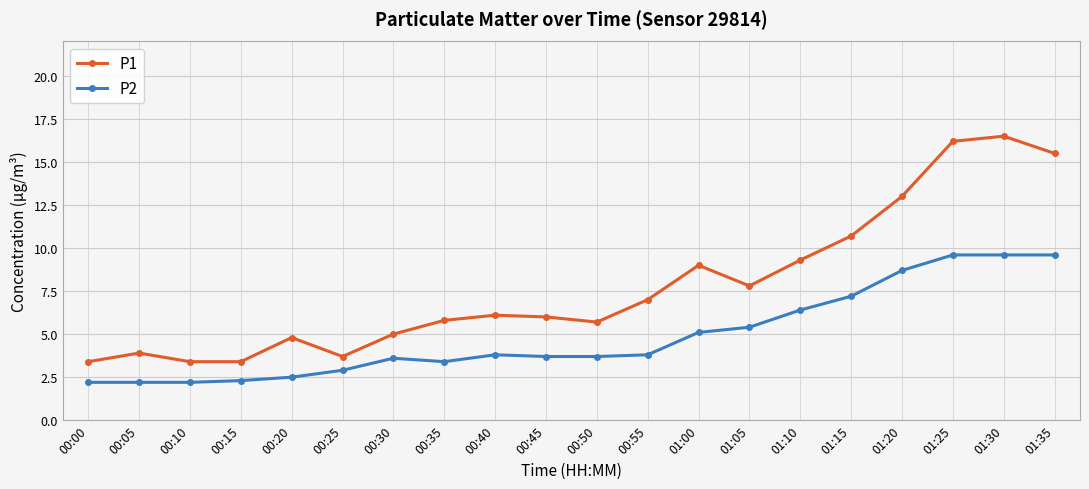

What is the sum of the P1 values at 01:20 and 00:00?

16.4